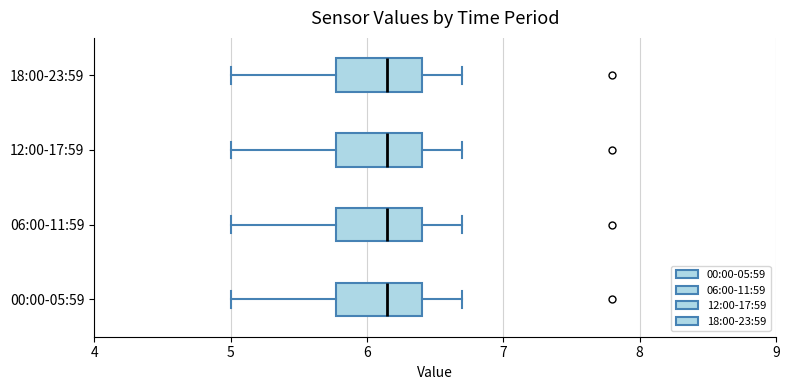

Where is the right edge of the box for 00:00-05:59 on the x-axis? The values are not printed on the chart, so give them approximately, as read against the axis.

6.4